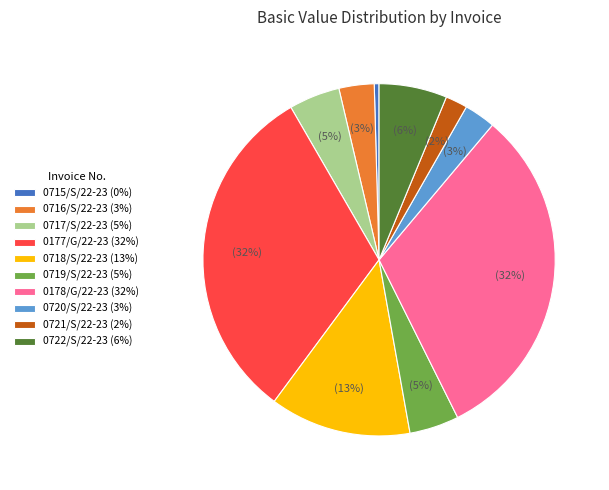

How many slices are in this pie chart?

10